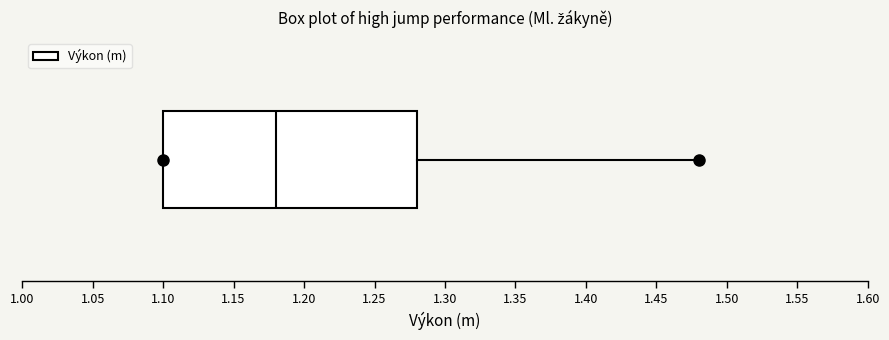

Transcribe this box plot: give where the median line is, the range the box spans, and where the two whiskers end, as read against the x-axis. The values are not printed on the chart, so give them approximately, as read against the axis.

median 1.18, box 1.10 to 1.28, whiskers 1.10 to 1.48